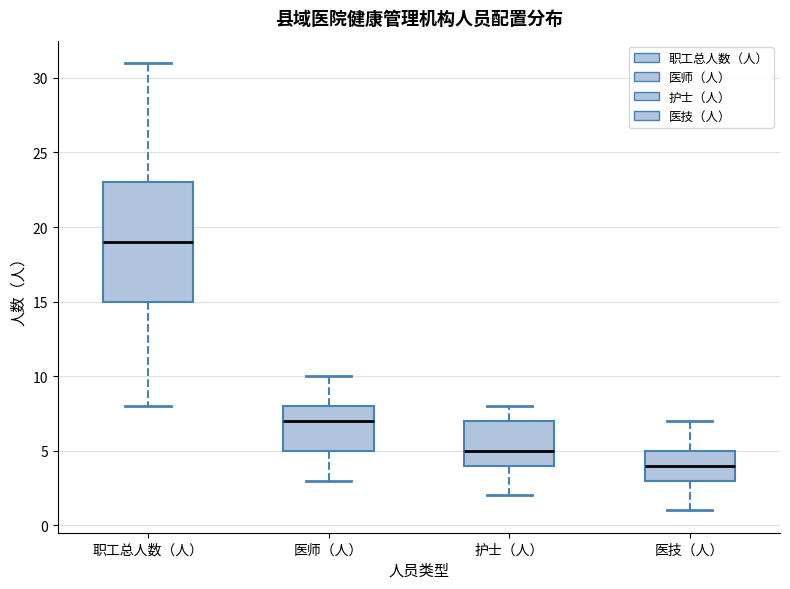

Reading left to right, read every box against the y-axis: the position of its median line, the range the box covers, and the ends of its whiskers. The values are not printed on the chart, so give them approximately, as read against the axis.

职工总人数（人）: median 19, box 15 to 23, whiskers 8 to 31
医师（人）: median 7, box 5 to 8, whiskers 3 to 10
护士（人）: median 5, box 4 to 7, whiskers 2 to 8
医技（人）: median 4, box 3 to 5, whiskers 1 to 7